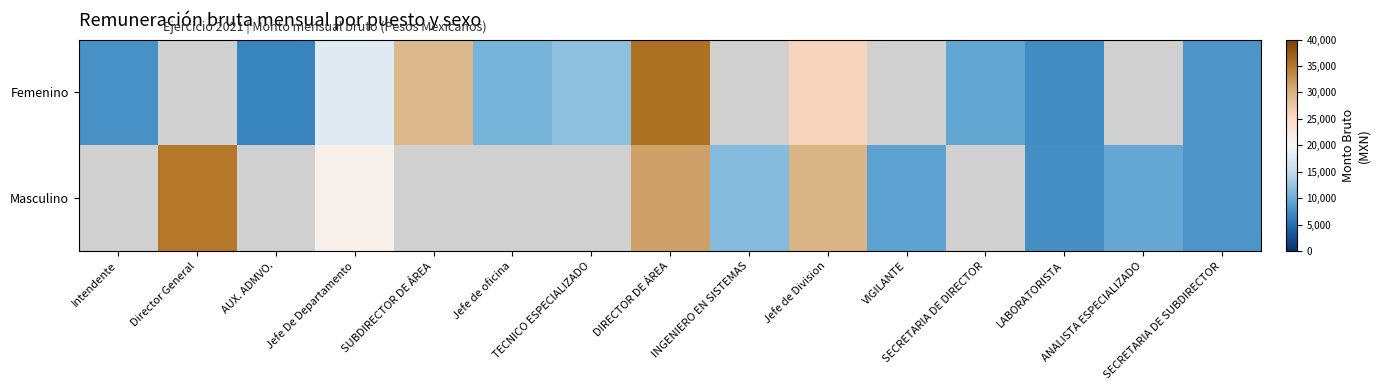

What is the difference between the Femenino values at Jefe de oficina and Jefe de Division?

15020.5